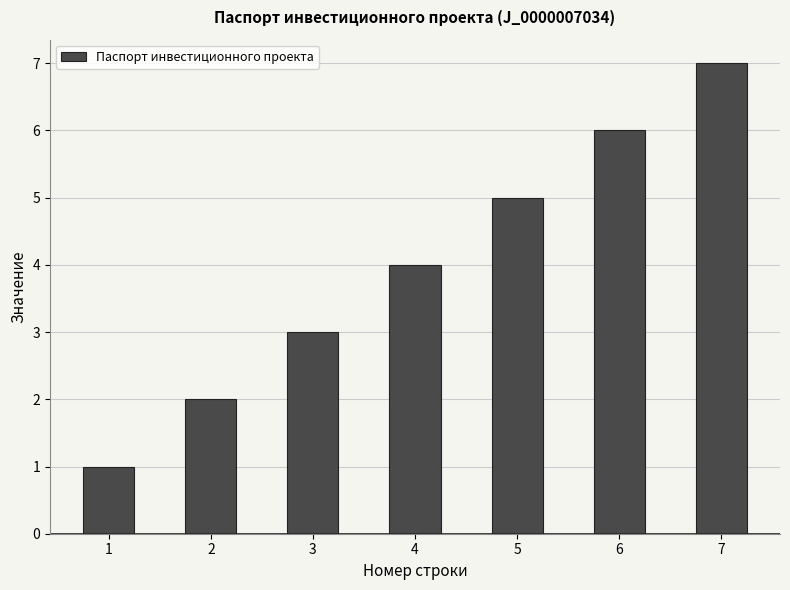

What value does the data have at 1?

1